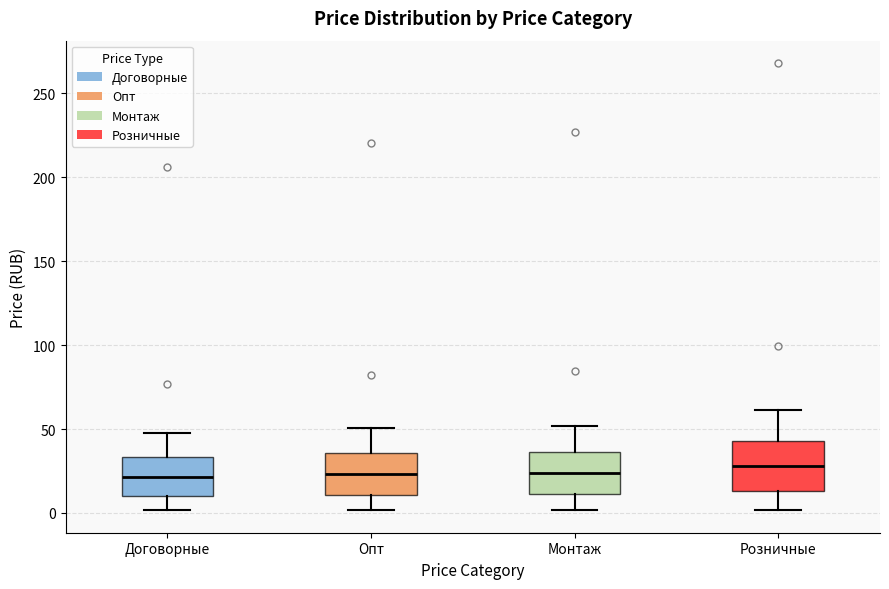

Reading left to right, read every box against the y-axis: the position of its median line, the range the box covers, and the ends of its whiskers. The values are not printed on the chart, so give them approximately, as read against the axis.

Договорные: median 20, box 10 to 35, whiskers 0 to 45
Опт: median 25, box 10 to 35, whiskers 0 to 50
Монтаж: median 25, box 10 to 35, whiskers 0 to 50
Розничные: median 30, box 15 to 45, whiskers 0 to 60